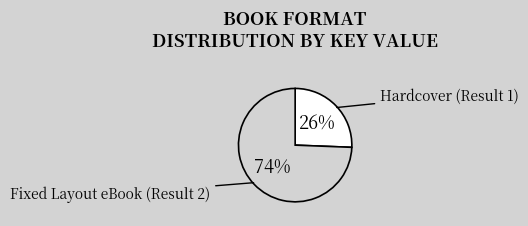

Count the number of slices in the pie.

2